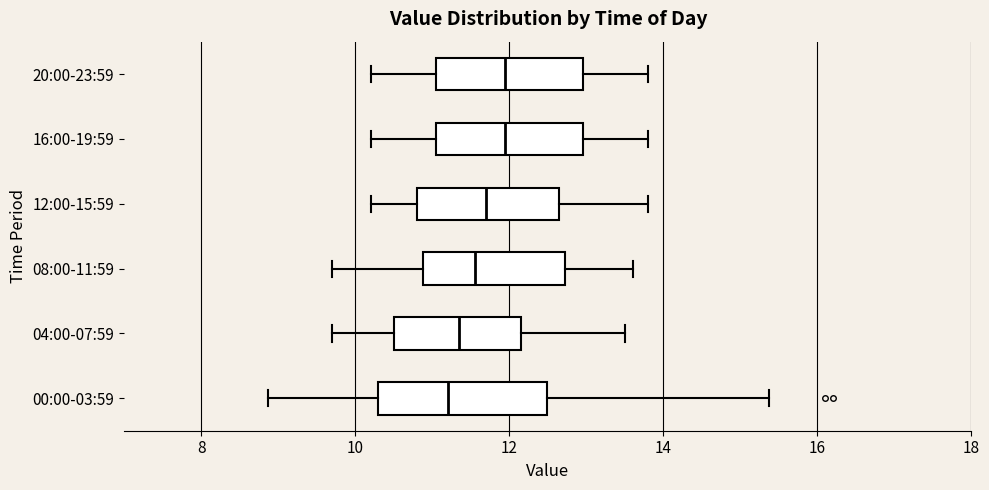

Where is the left edge of the box for 16:00-19:59 on the x-axis? The values are not printed on the chart, so give them approximately, as read against the axis.

11.0